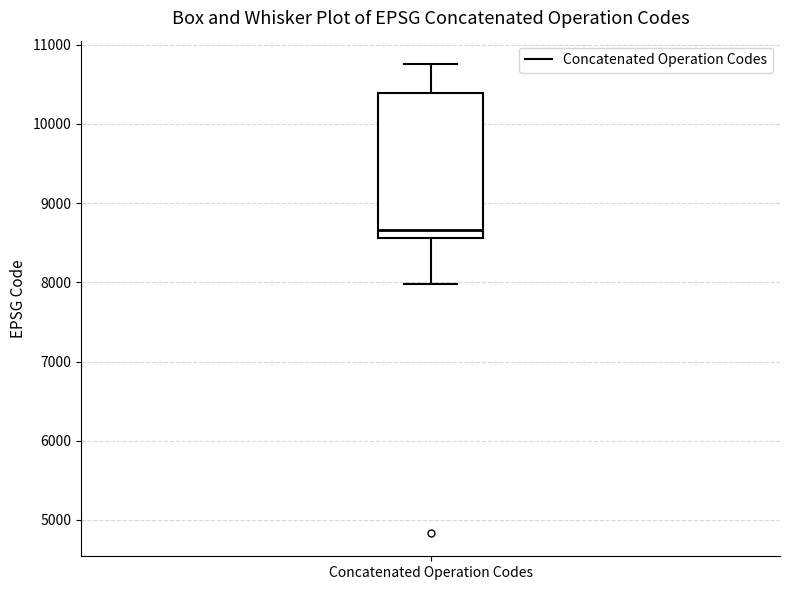

Read this box plot against the y-axis: the position of the median line, the range covered by the box, and the ends of both whiskers. The values are not printed on the chart, so give them approximately, as read against the axis.

median 8700, box 8600 to 10400, whiskers 8000 to 10800